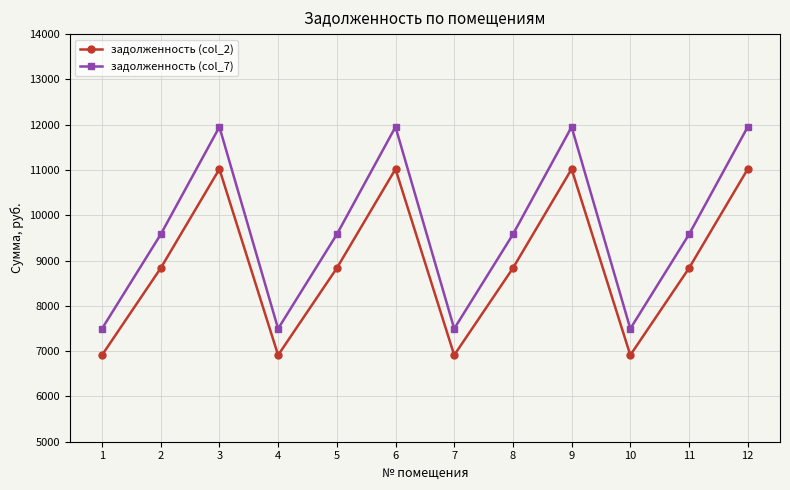

What is the sum of the задолженность (col_2) values at 9 and 12?

22041.6